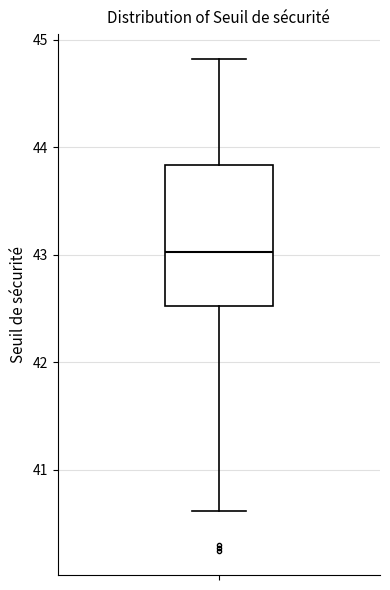

Where does the median line of the box sit on the y-axis? The values are not printed on the chart, so give them approximately, as read against the axis.

43.0